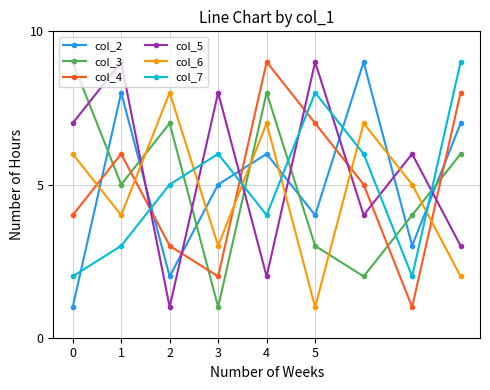

True or false: col_2 has more than 0 points higher than both neighbors.

True